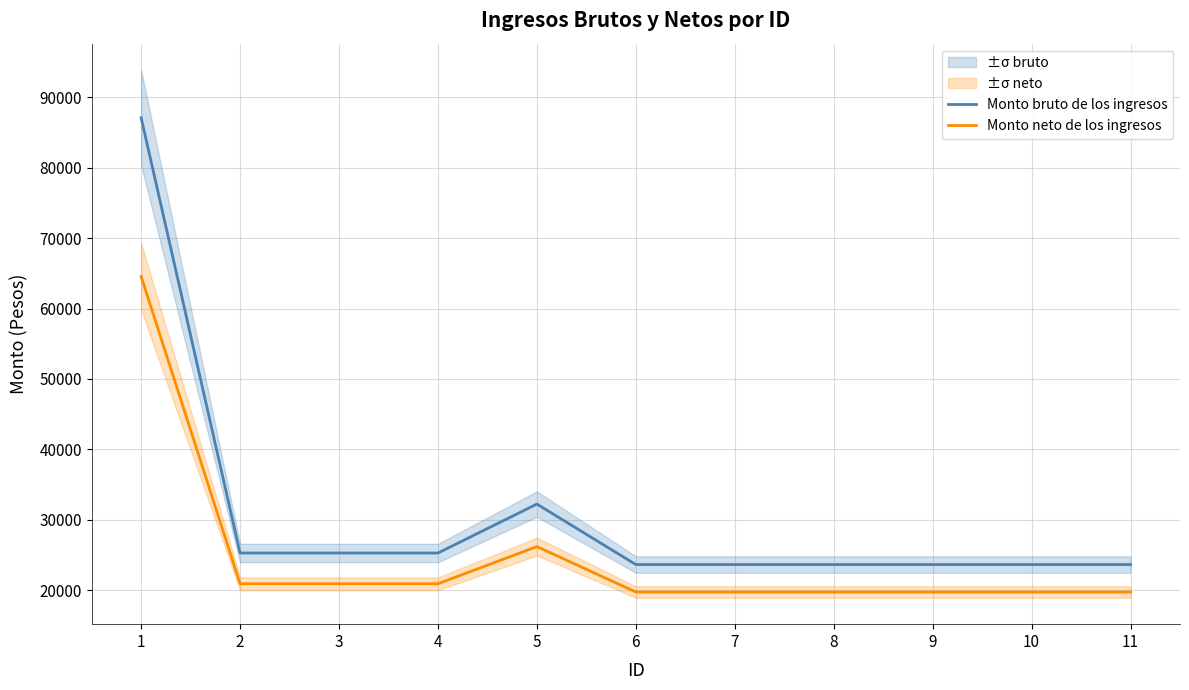

Rank the categories by Monto bruto de los ingresos value from highest to lowest.

1, 5, 2, 3, 4, 6, 7, 8, 9, 10, 11